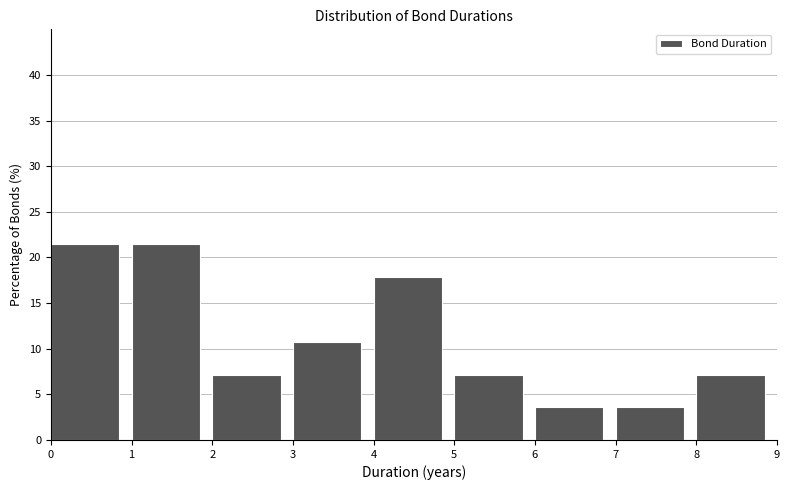

Reading left to right, list every bar in this chart as the range it spans on the x-axis followed by its height. The values are not printed on the chart, so give them approximately, as read against the axis.

0 to 1: 21.5
1 to 2: 21.5
2 to 3: 7.0
3 to 4: 10.5
4 to 5: 18.0
5 to 6: 7.0
6 to 7: 3.5
7 to 8: 3.5
8 to 9: 7.0